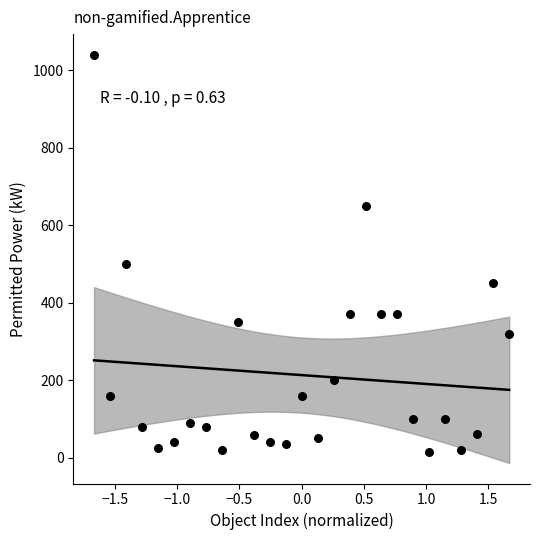

What Y value in the scatter plot is closest to 527?

500